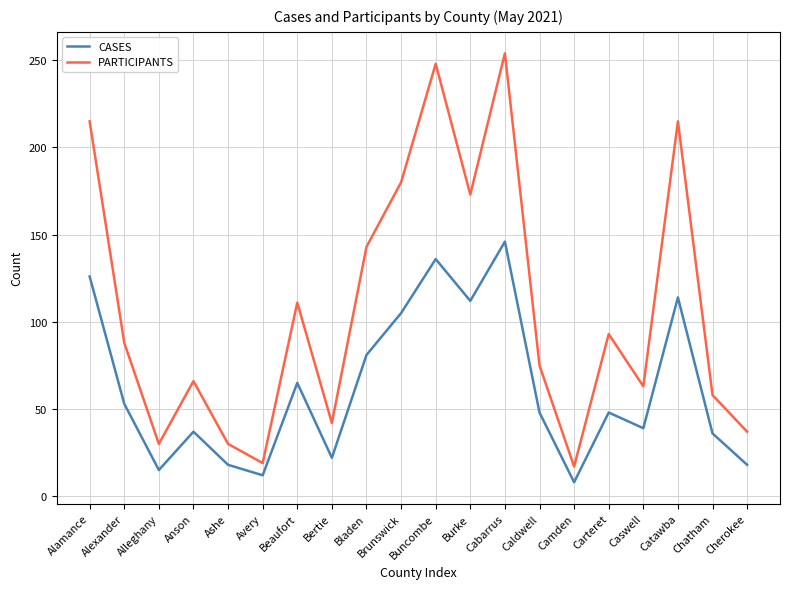

Is the value of PARTICIPANTS at Alamance greater than the value of CASES at Beaufort?

Yes